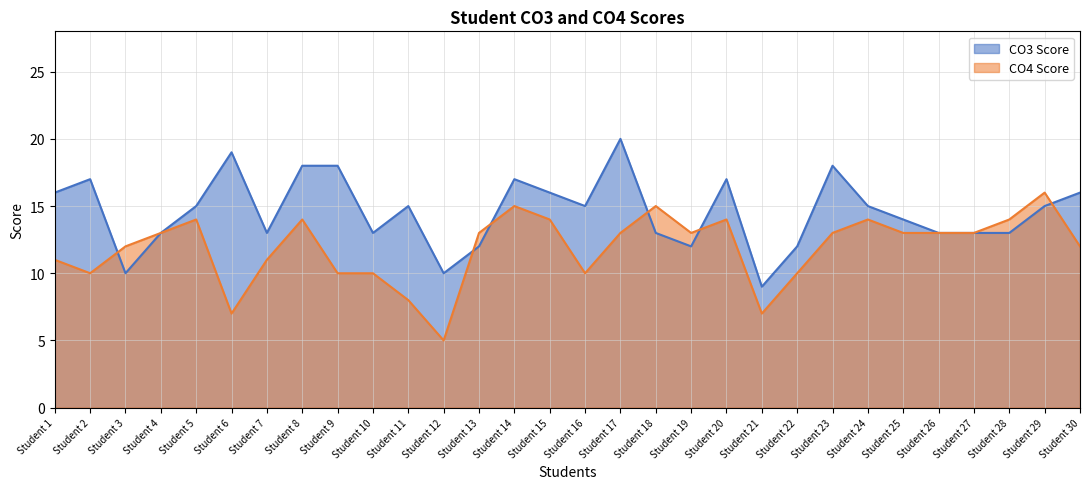

What is the total value across all series at Student 3?

22